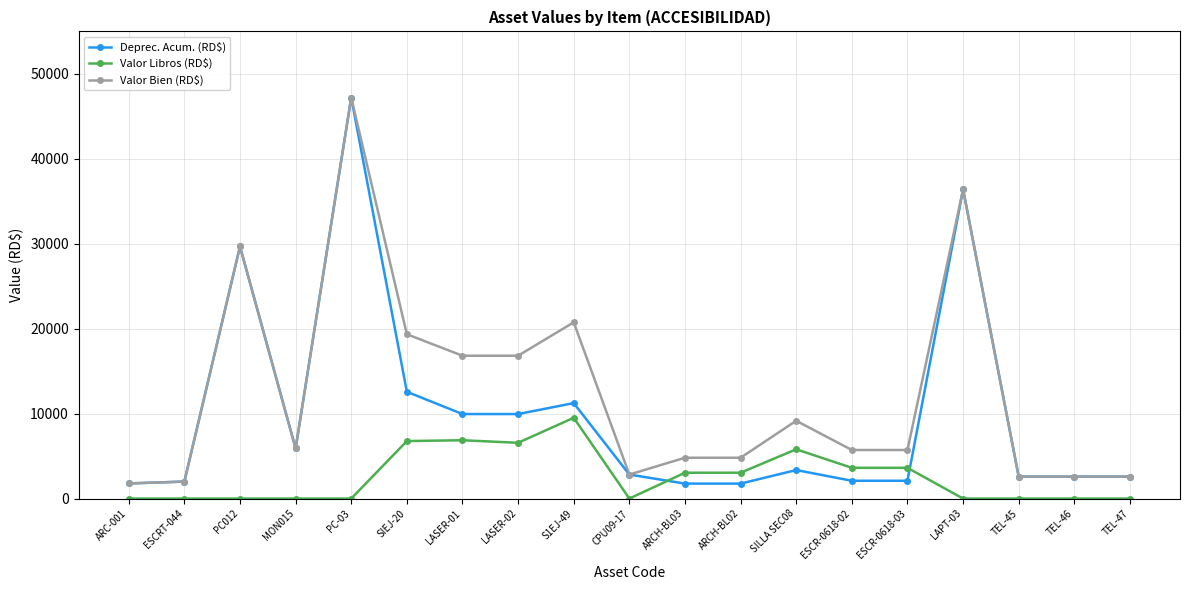

What is the label of the 7th point from the left?

LASER-01